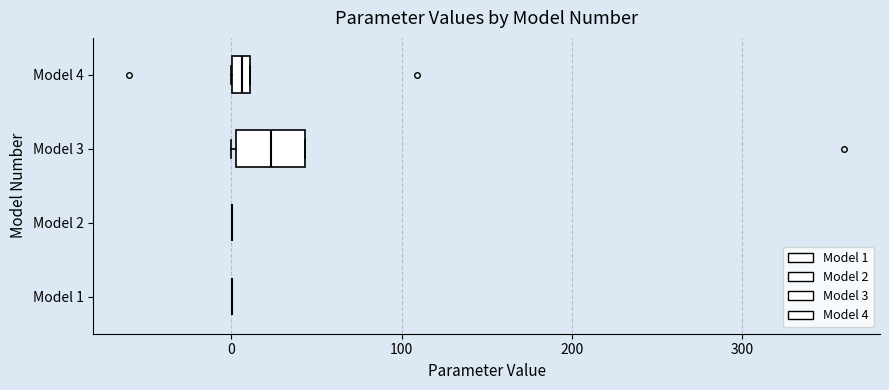

Where is the left edge of the box for Model 3 on the x-axis? The values are not printed on the chart, so give them approximately, as read against the axis.

0